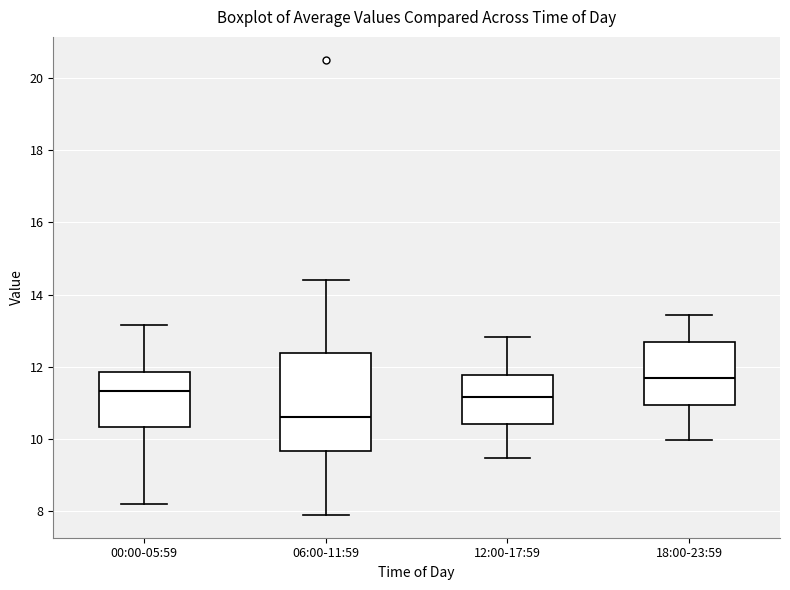

Which box's median line is the lowest?

06:00-11:59